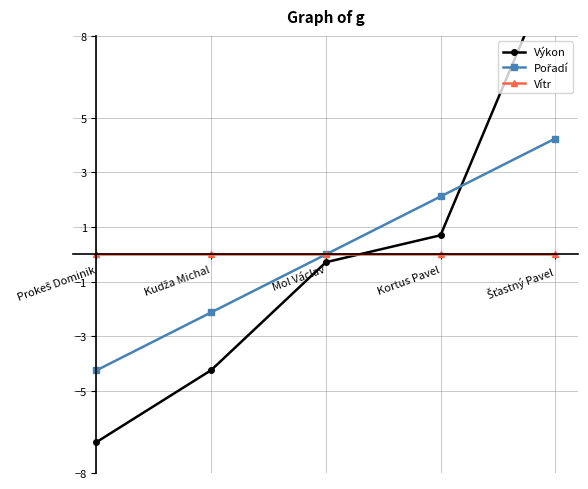

True or false: Vítr has more than 1 interior local peaks.

False